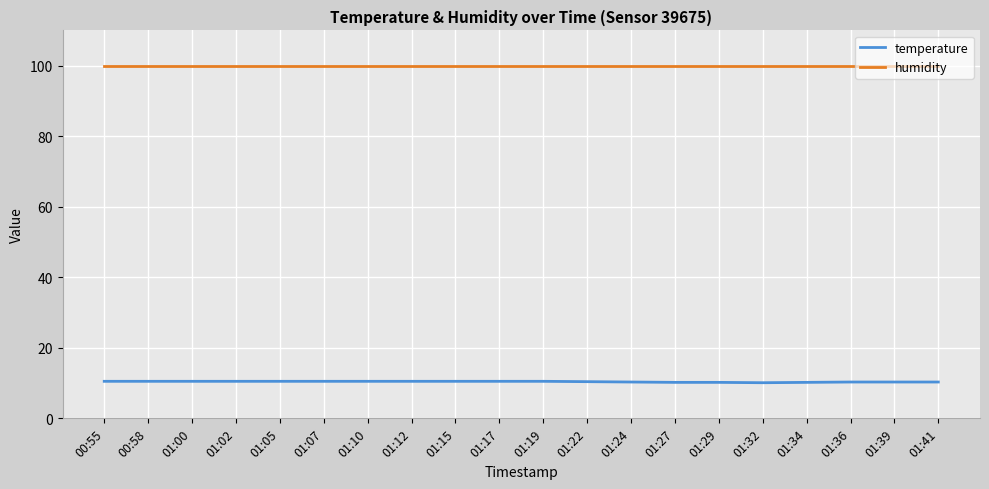

The temperature series shows 10.2 at 01:27. True or false?

True